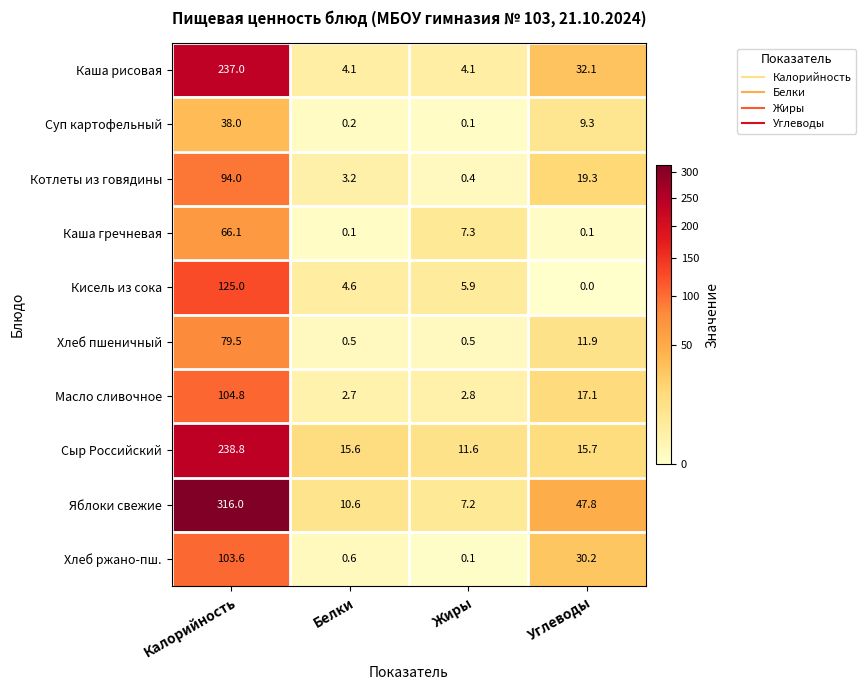

Rank the series by their maximum value, from lowest to highest.

Суп картофельный, Каша гречневая, Хлеб пшеничный, Котлеты из говядины, Хлеб ржано-пш., Масло сливочное, Кисель из сока, Каша рисовая, Сыр Российский, Яблоки свежие